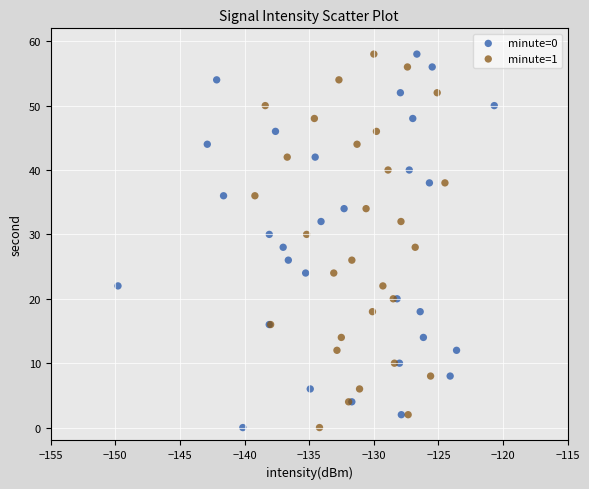

What are all the series names shown in the legend?

minute=0, minute=1